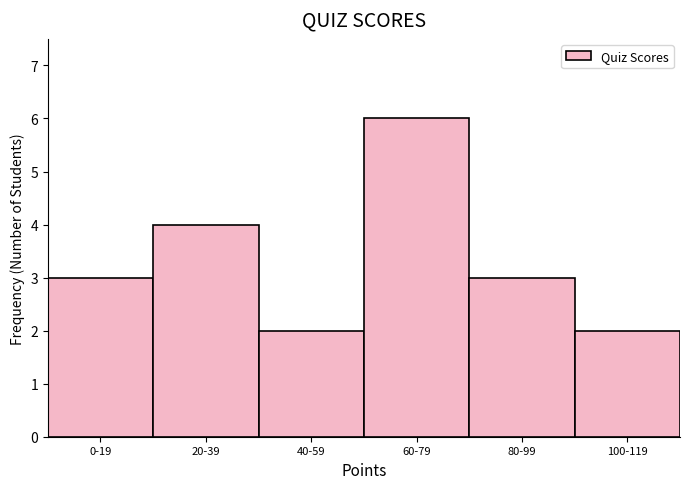

Reading left to right, list all the values displayed in this chart.

3	4	2	6	3	2